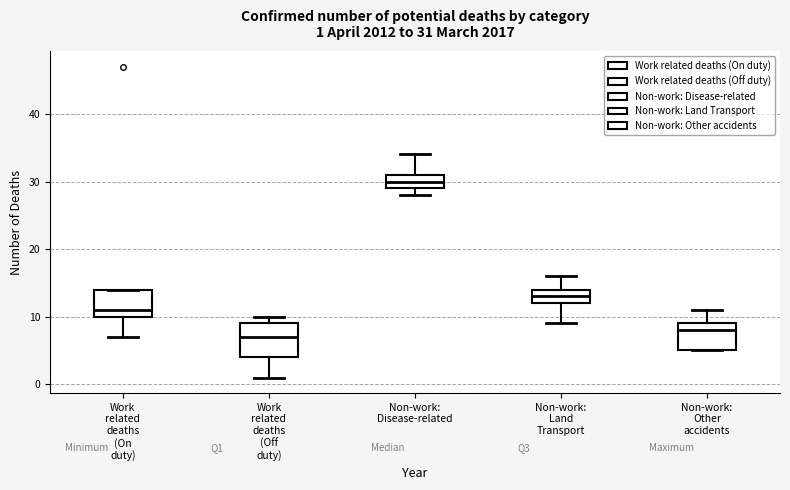

Which box is the tallest, from its lower edge to its upper edge?

Work related deaths (Off duty)